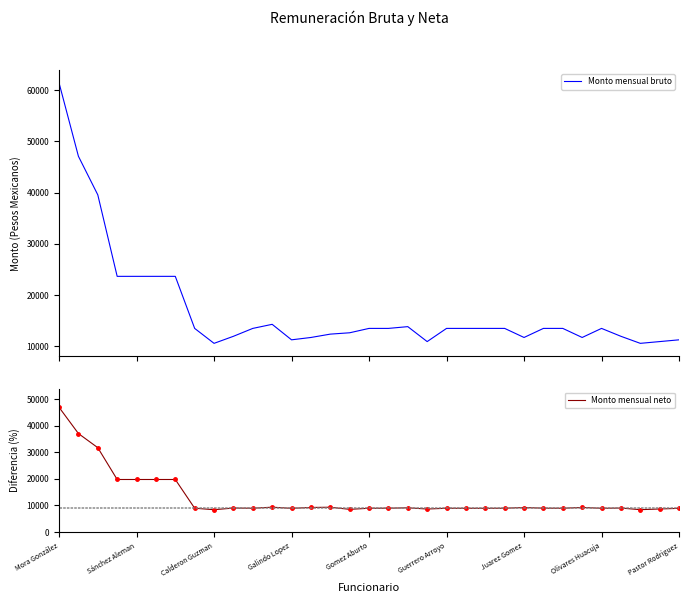

At which label does Monto mensual neto reach its peak?

Mora González